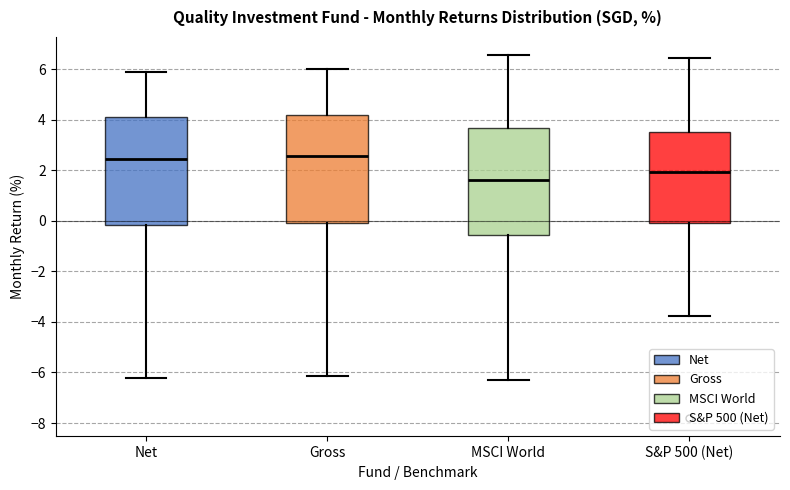

Where does the median line of the box for MSCI World sit on the y-axis? The values are not printed on the chart, so give them approximately, as read against the axis.

1.6